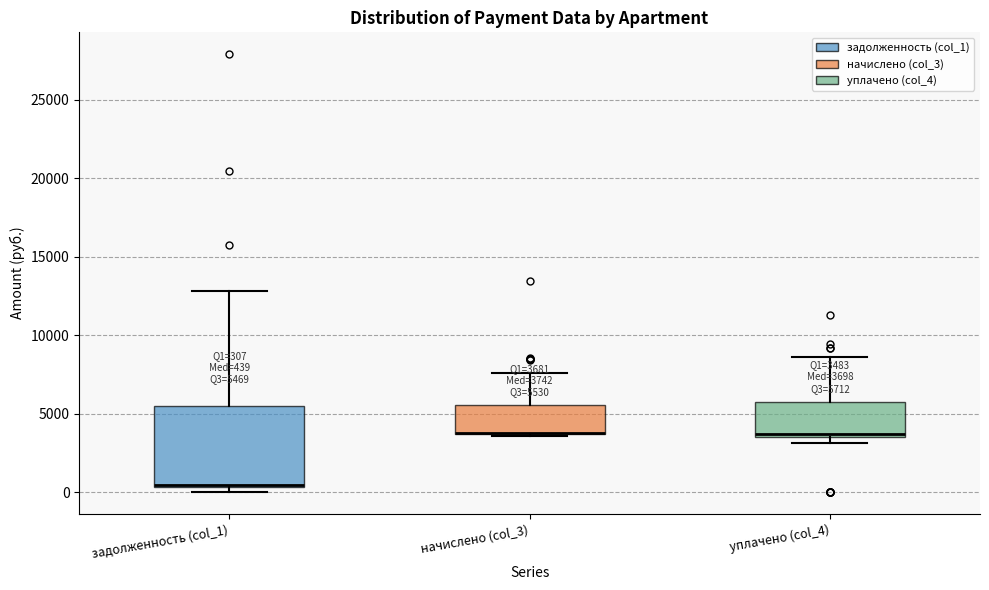

Which box is the tallest, from its lower edge to its upper edge?

задолженность (col_1)